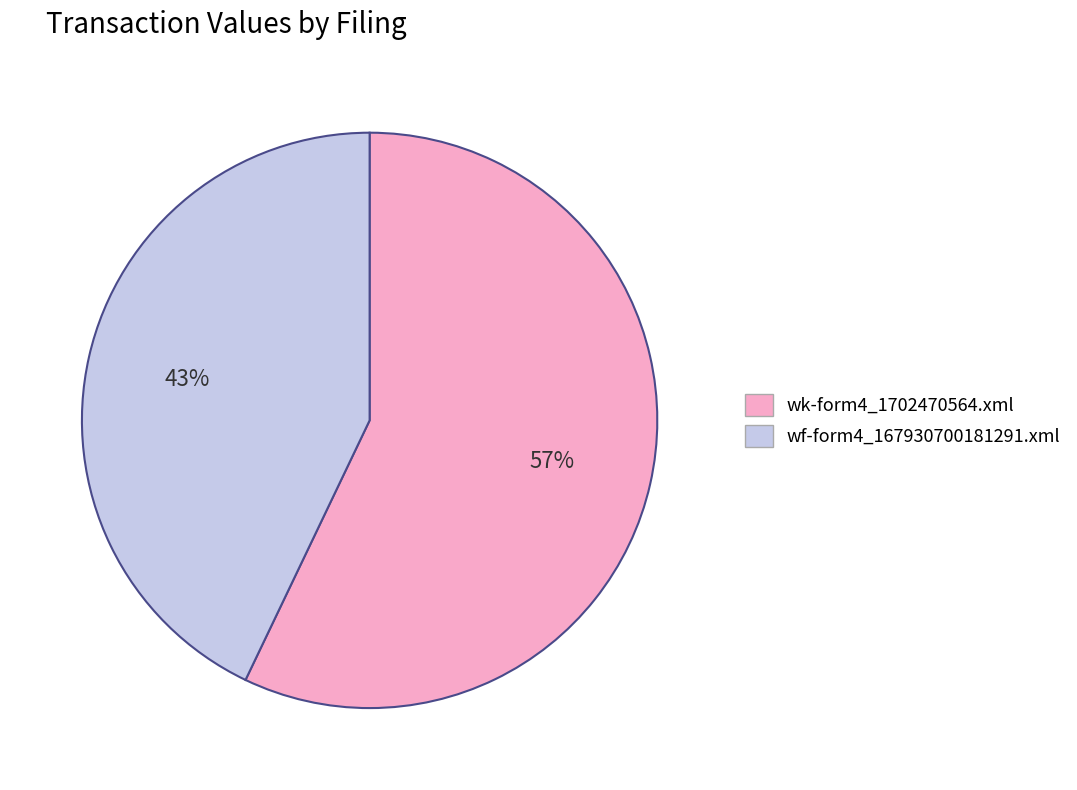

Between wf-form4_167930700181291.xml and wk-form4_1702470564.xml, which is larger?

wk-form4_1702470564.xml